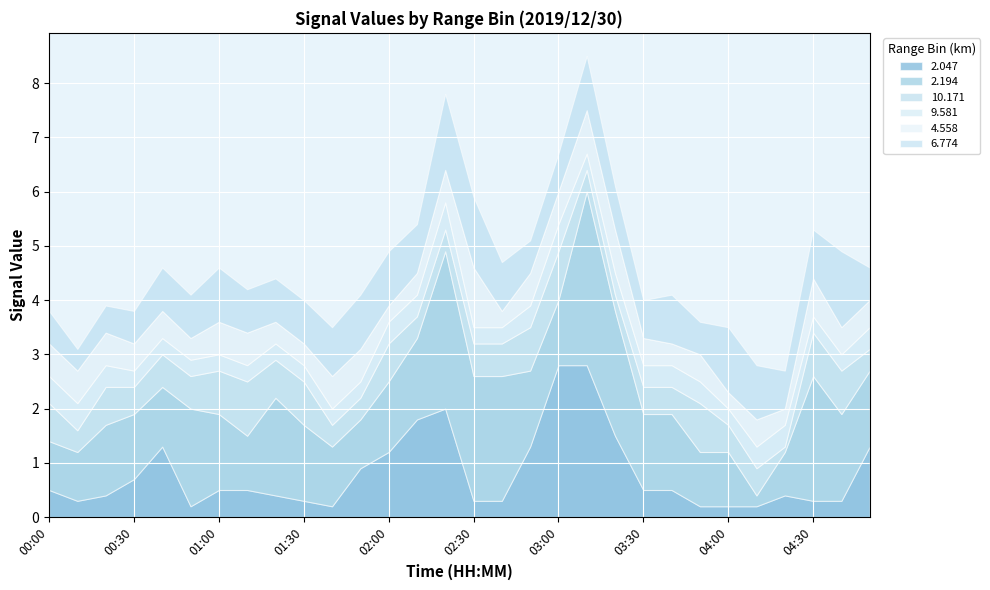

Reading left to right, extract all data points from this chart.

2.047: 0.5	0.3	0.4	0.7	1.3	0.2	0.5	0.5	0.4	0.3	0.2	0.9	1.2	1.8	2.0	0.3	0.3	1.3	2.8	2.8	1.5	0.5	0.5	0.2	0.2	0.2	0.4	0.3	0.3	1.3
2.194: 0.9	0.9	1.3	1.2	1.1	1.8	1.4	1.0	1.8	1.4	1.1	0.9	1.3	1.5	2.9	2.3	2.3	1.4	1.2	3.2	2.3	1.4	1.4	1.0	1.0	0.2	0.8	2.3	1.6	1.4
10.171: 0.7	0.4	0.7	0.5	0.6	0.6	0.8	1.0	0.7	0.8	0.4	0.4	0.7	0.4	0.4	0.6	0.6	0.8	0.9	0.4	0.3	0.5	0.5	0.9	0.5	0.5	0.1	0.8	0.8	0.4
9.581: 0.5	0.5	0.4	0.3	0.3	0.3	0.3	0.3	0.3	0.3	0.3	0.3	0.4	0.4	0.5	0.3	0.3	0.4	0.5	0.3	0.4	0.4	0.4	0.4	0.3	0.4	0.4	0.3	0.3	0.4
4.558: 0.6	0.6	0.6	0.5	0.5	0.4	0.6	0.6	0.4	0.4	0.6	0.6	0.3	0.4	0.6	1.1	0.3	0.6	0.6	0.8	0.8	0.5	0.4	0.5	0.3	0.5	0.3	0.7	0.5	0.5
6.774: 0.6	0.4	0.5	0.6	0.8	0.8	1.0	0.8	0.8	0.8	0.9	1.0	1.0	0.9	1.4	1.3	0.9	0.6	0.7	1.0	0.8	0.7	0.9	0.6	1.2	1.0	0.7	0.9	1.4	0.6